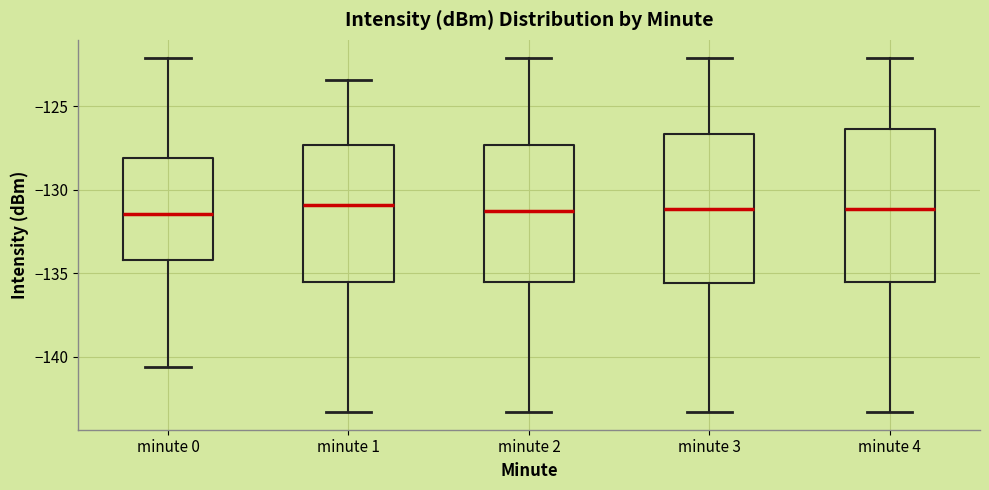

Where does the median line of the box for minute 1 sit on the y-axis? The values are not printed on the chart, so give them approximately, as read against the axis.

-131.0